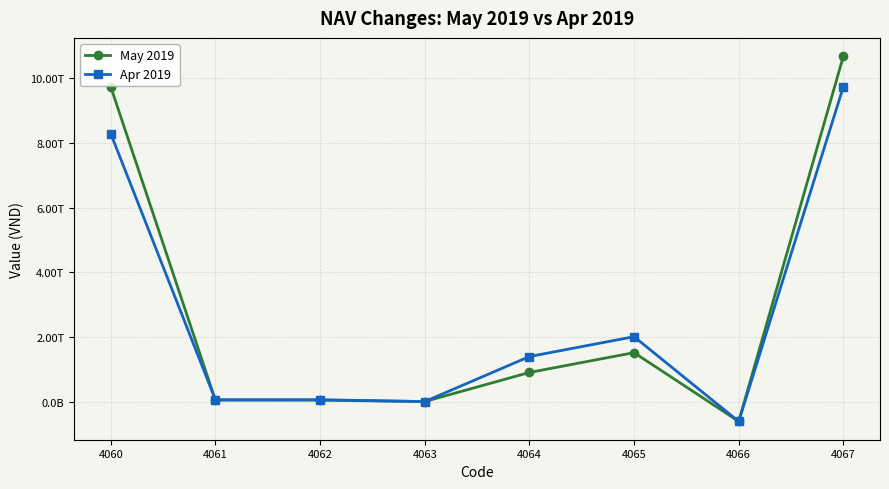

What is the difference between the maximum and minimum values in the May 2019 series?

11300881791315